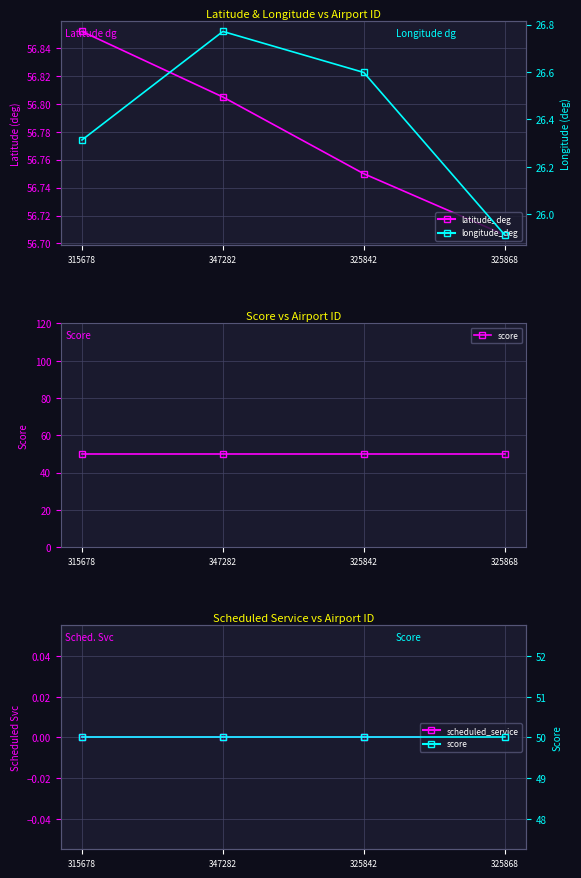

Reading left to right, transcribe all the data shown in this chart.

latitude_deg: 56.9	56.8	56.7	56.7
longitude_deg: 26.3	26.8	26.6	25.9
score: 50.0	50.0	50.0	50.0
scheduled_service: 0.0	0.0	0.0	0.0